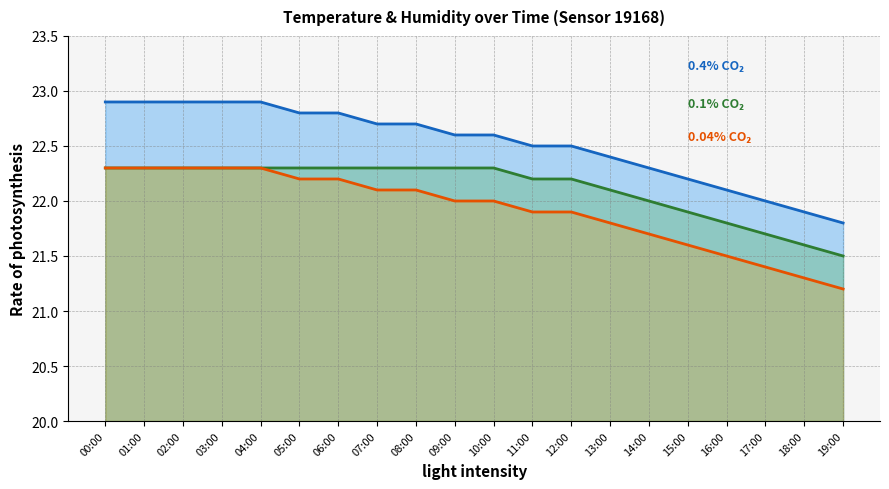

What is the average value of the temperature series?

22.5